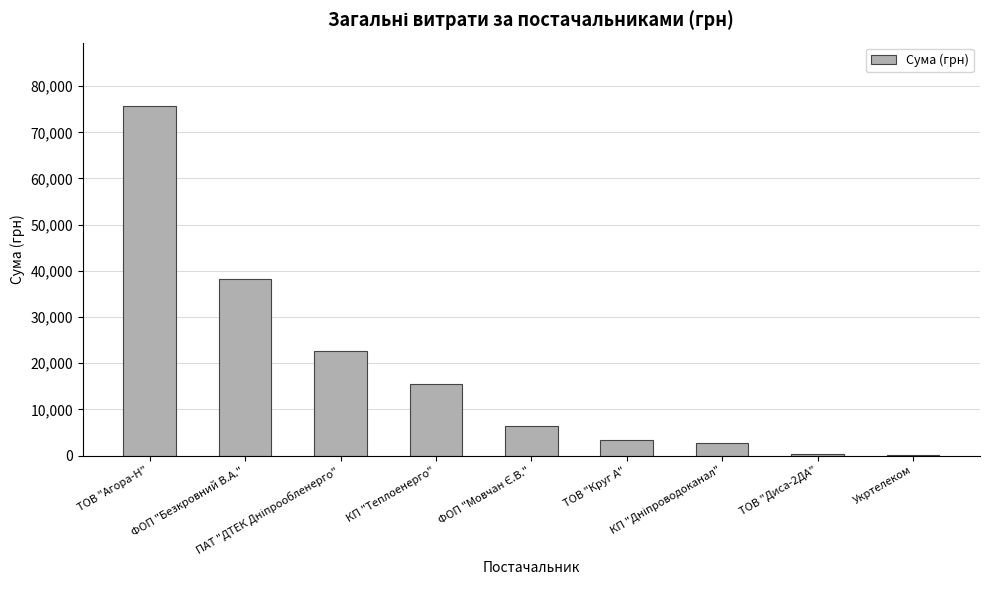

What is the maximum value shown in the chart?

75785.4